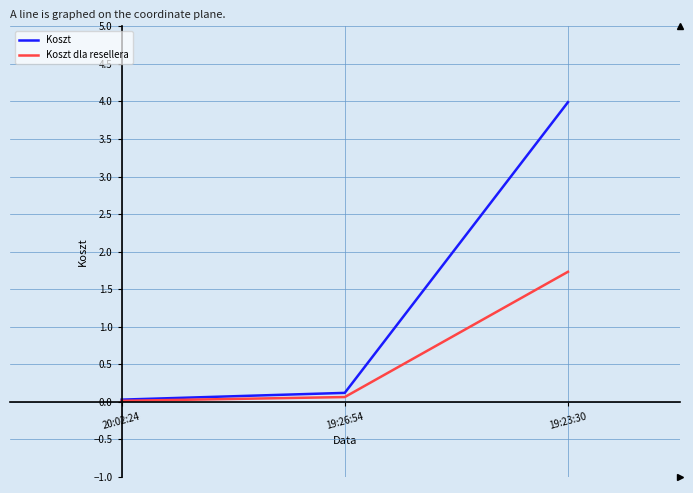

Between 20:02:24 and 19:23:30, which series saw the biggest shift?

Koszt